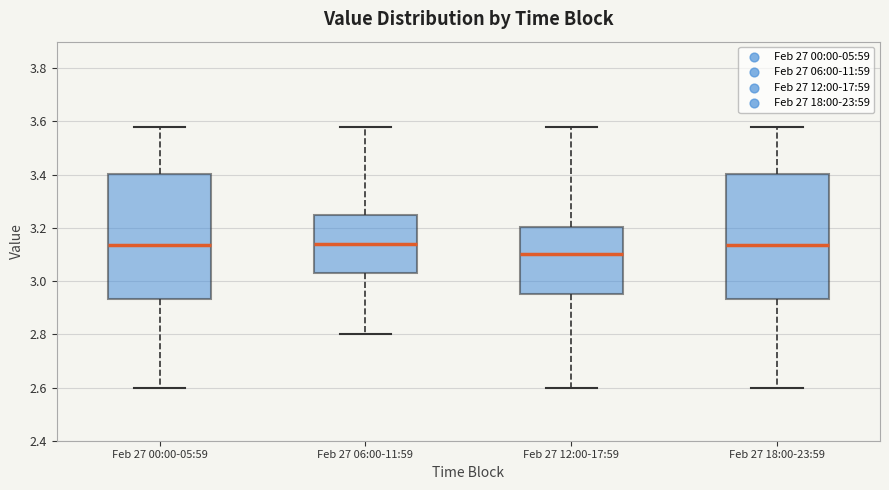

Where does the lower whisker of the box for Feb 27 00:00-05:59 end on the y-axis? The values are not printed on the chart, so give them approximately, as read against the axis.

2.60